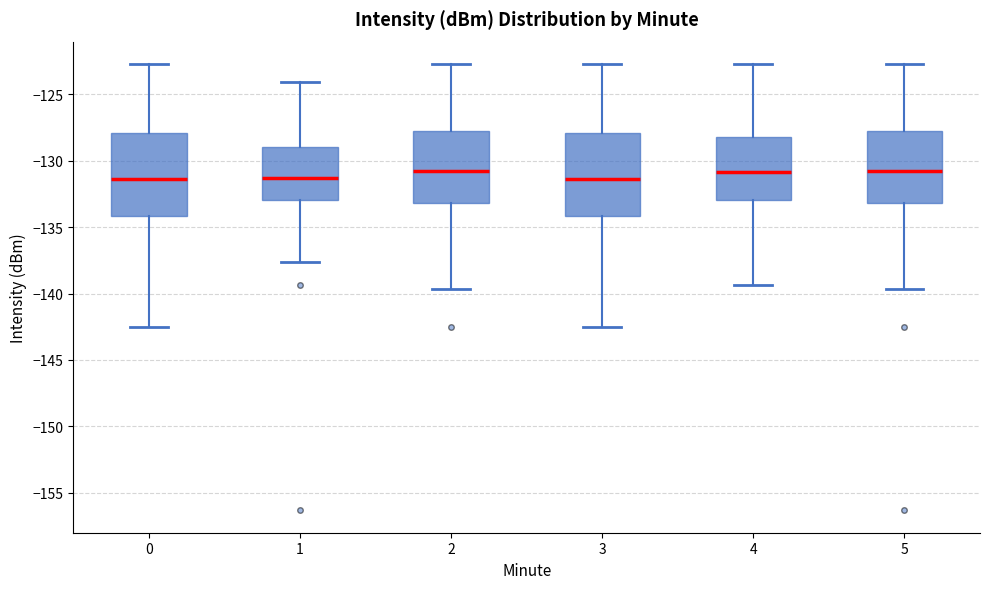

Reading left to right, transcribe this box plot: for each box, give where its median line is, the range the box spans, and where its two whiskers end, as read against the y-axis. The values are not printed on the chart, so give them approximately, as read against the axis.

0: median -131.5, box -134.0 to -128.0, whiskers -142.5 to -122.5
1: median -131.5, box -133.0 to -129.0, whiskers -137.5 to -124.0
2: median -131.0, box -133.0 to -128.0, whiskers -139.5 to -122.5
3: median -131.5, box -134.0 to -128.0, whiskers -142.5 to -122.5
4: median -131.0, box -133.0 to -128.0, whiskers -139.5 to -122.5
5: median -131.0, box -133.0 to -128.0, whiskers -139.5 to -122.5